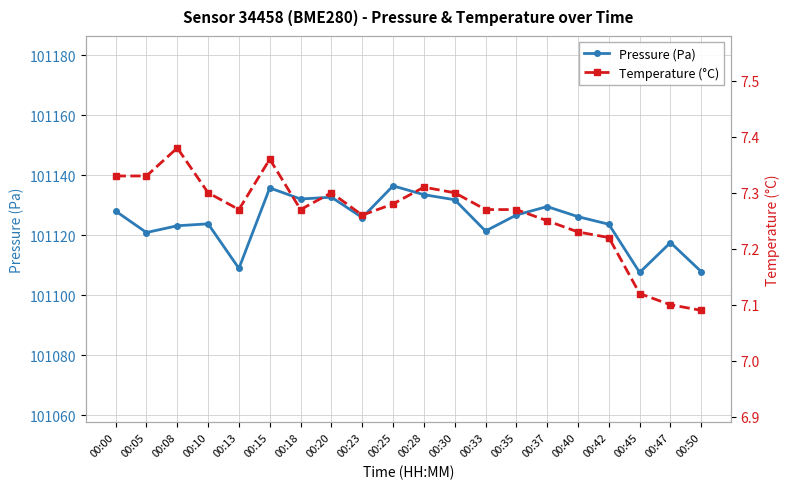

What are all the series names shown in the legend?

Pressure (Pa), Temperature (°C)